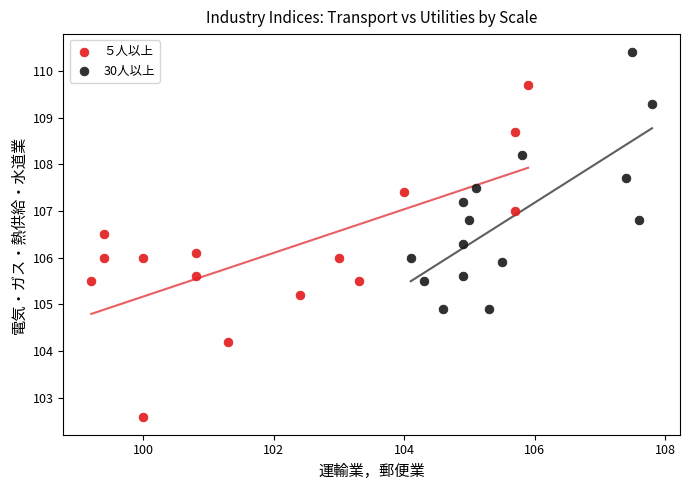

Which series contains the highest Y value?

30人以上